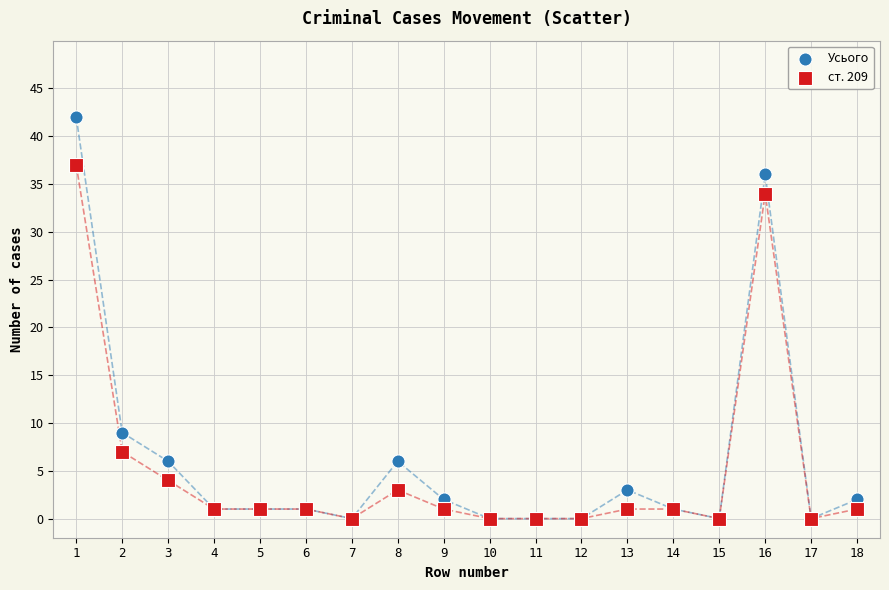

In the Усього series, what Y value is closest to 21?

9